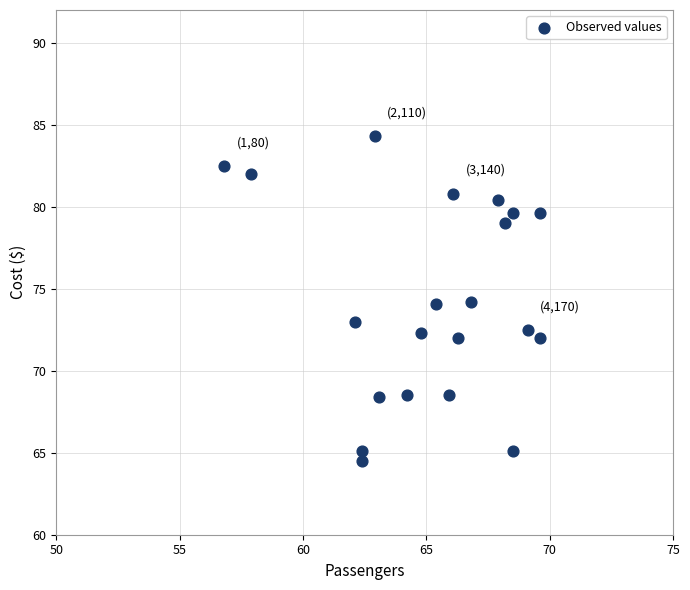

What is the range of X values (max minus min)?

12.8